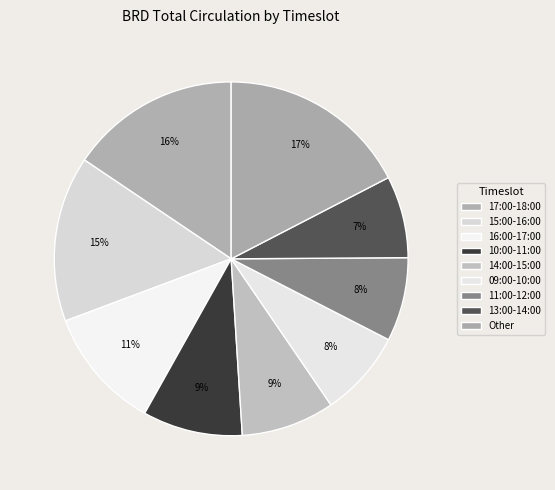

Do 11:00-12:00 and 15:00-16:00 together represent more than half of the pie?

No